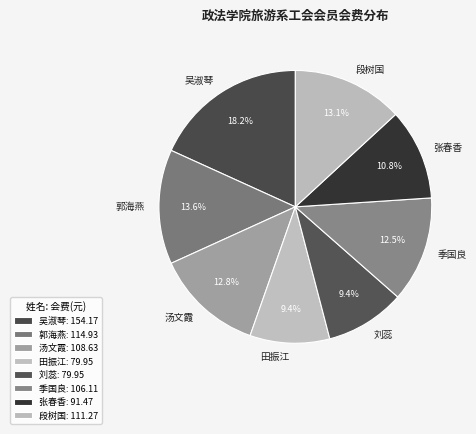

What is the ratio of the value at 田振江 to the value at 吴淑琴?

0.5